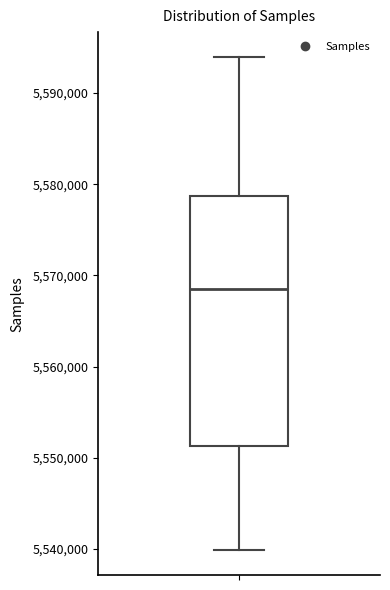

Transcribe this box plot: give where the median line is, the range the box spans, and where the two whiskers end, as read against the y-axis. The values are not printed on the chart, so give them approximately, as read against the axis.

median 5569000, box 5551000 to 5579000, whiskers 5540000 to 5594000